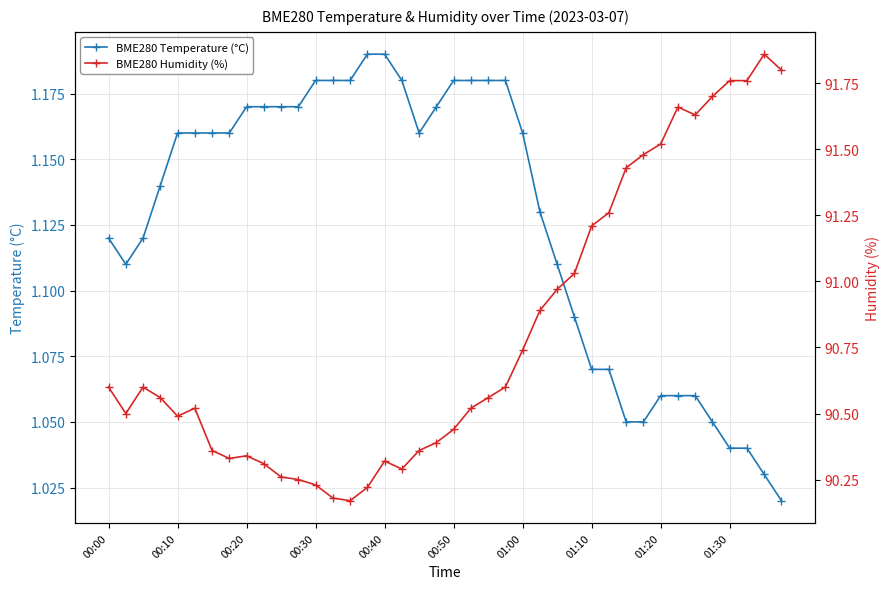

What is the label of the 25th point from the right?

15